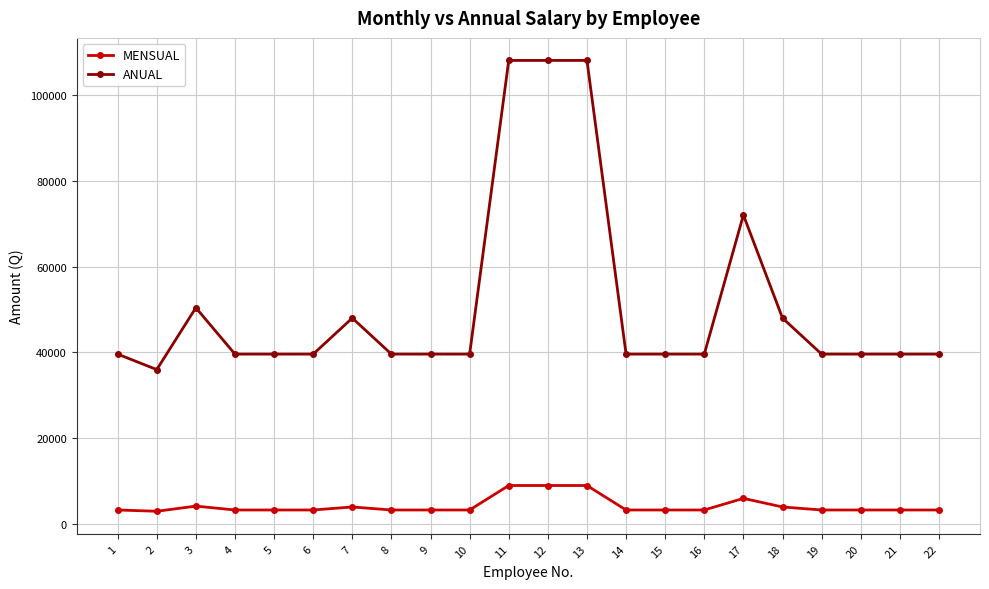

The value of ANUAL at 8 is 62336. True or false?

False